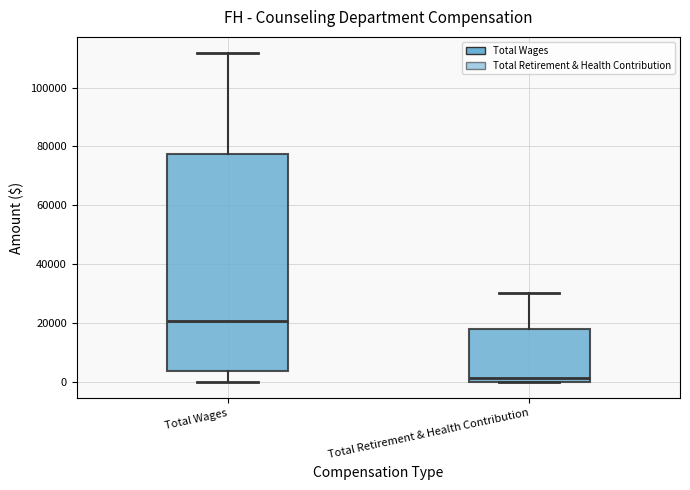

Where is the upper edge of the box for Total Retirement & Health Contribution on the y-axis? The values are not printed on the chart, so give them approximately, as read against the axis.

18000